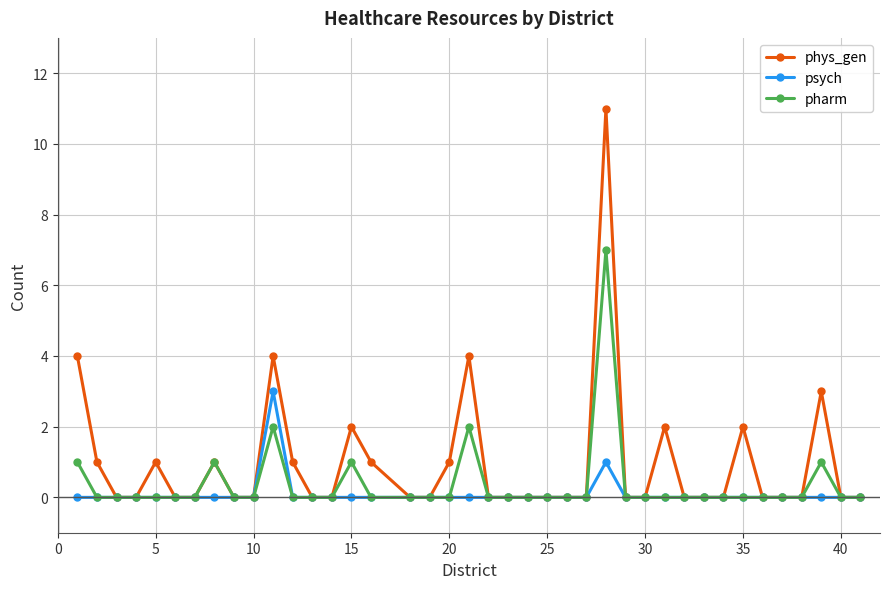

True or false: phys_gen has more than 2 points higher than both neighbors.

True